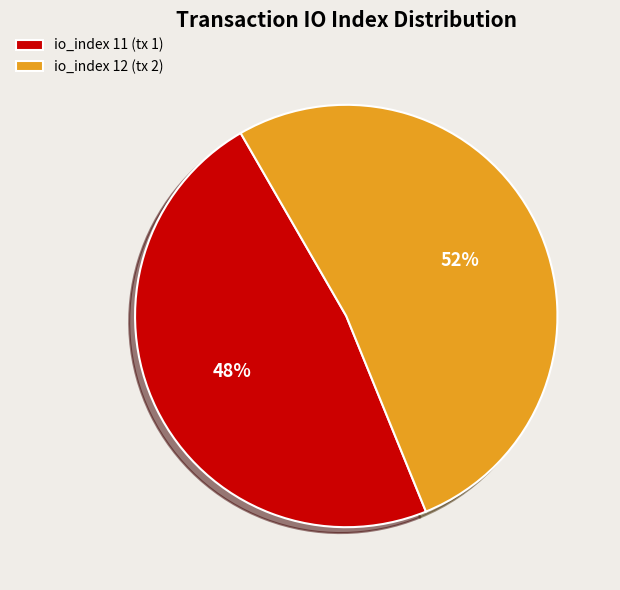

What is the ratio of the value at io_index 11 (tx 1) to the value at io_index 12 (tx 2)?

0.9